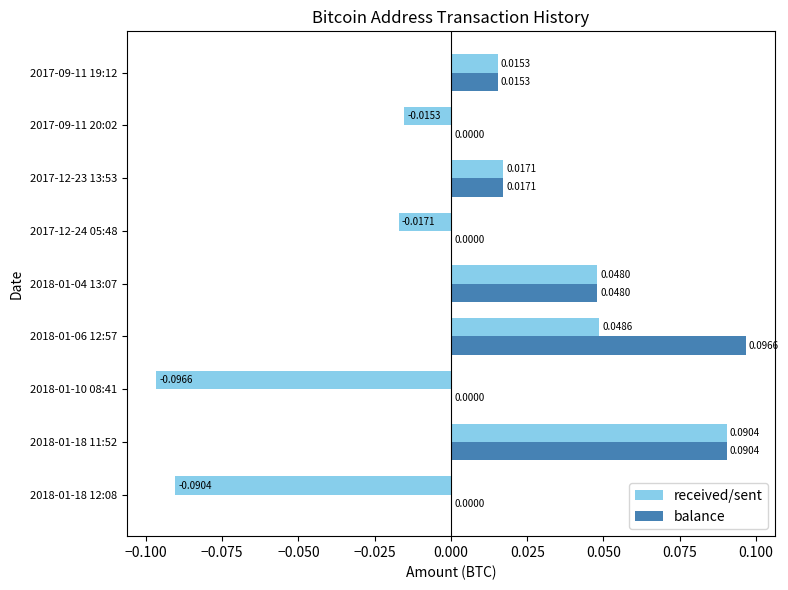

Which series has the largest total across all categories?

balance